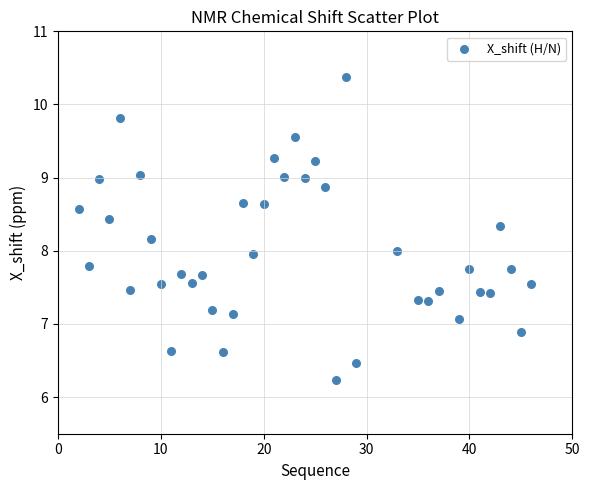

What is the range of Y values (max minus min)?

4.1